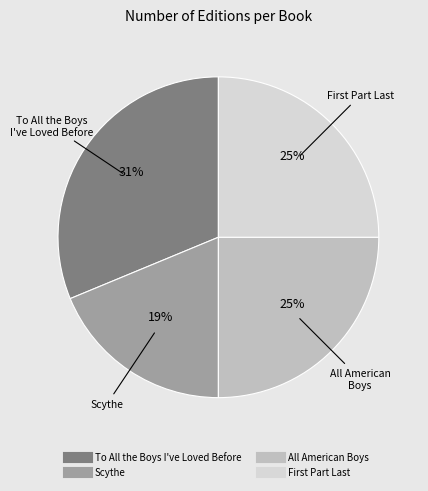

Is it true that All American Boys is 32% of the pie?

False